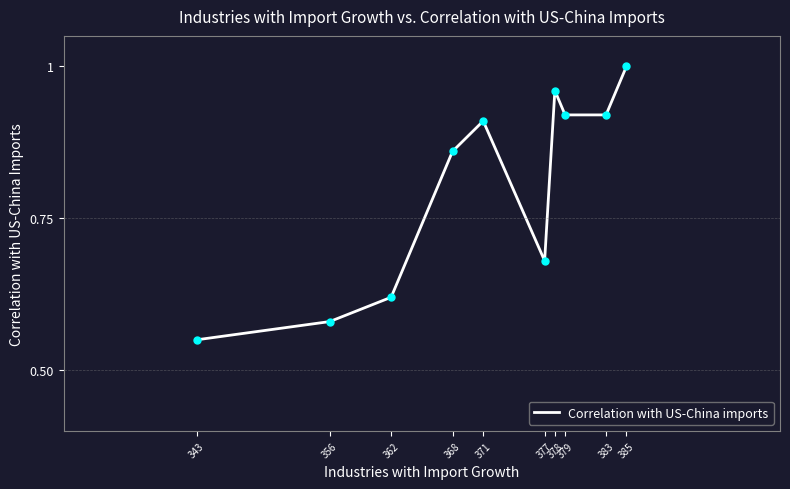

Reading right to left, list all the values displayed in this chart.

1.0	0.9	0.9	1.0	0.7	0.9	0.9	0.6	0.6	0.6